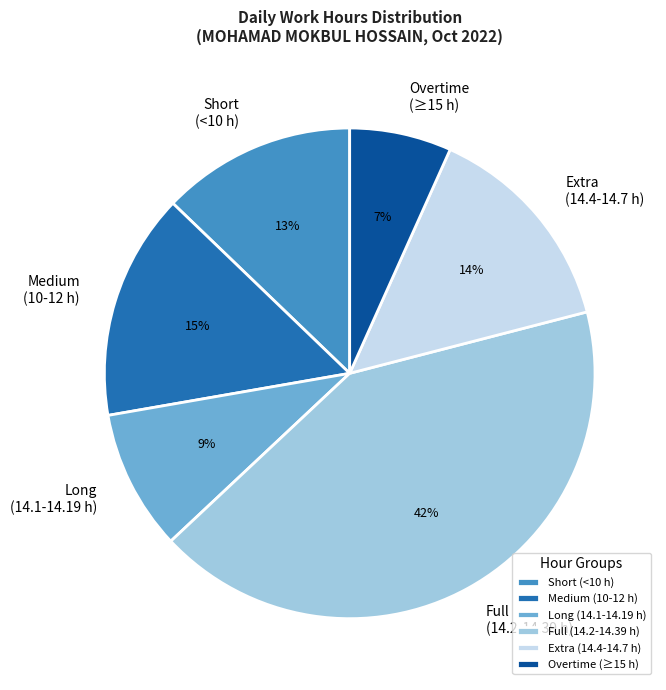

What is the ratio of the value at Short (<10 h) to the value at Long (14.1-14.19 h)?

1.4